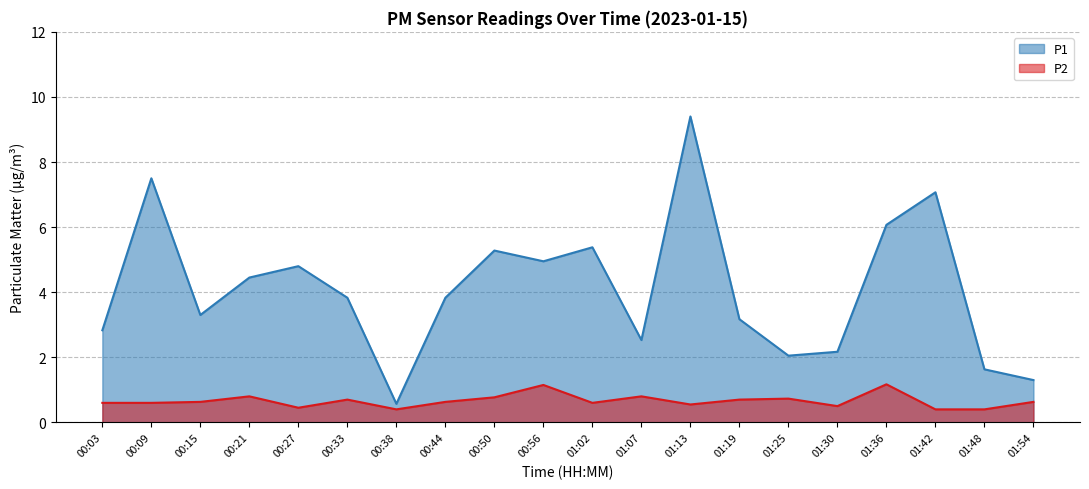

Which category has the highest value across all series?

01:13